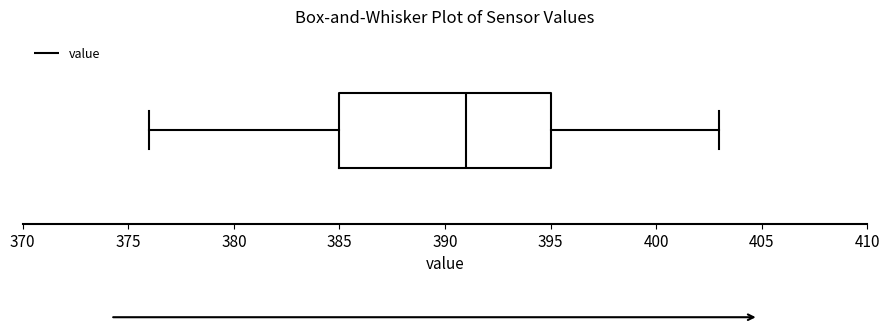

Where is the right edge of the box on the x-axis? The values are not printed on the chart, so give them approximately, as read against the axis.

395